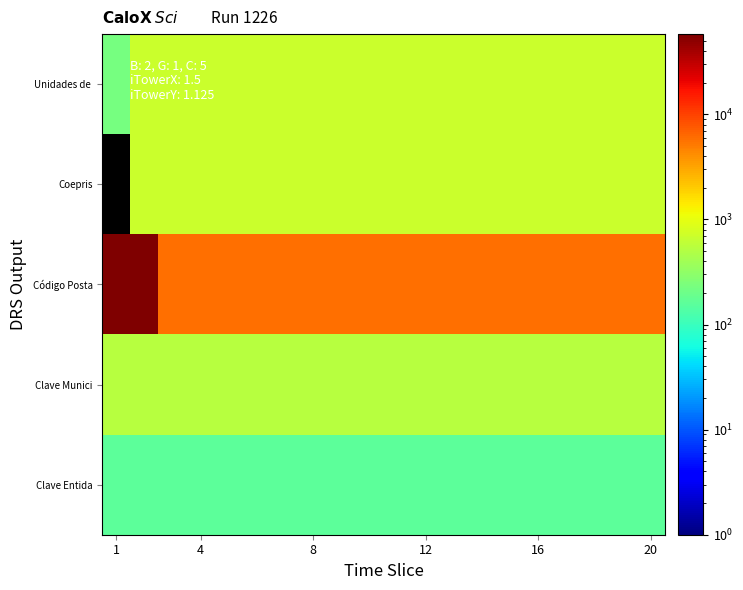

Which series has the widest spread of values?

Código Posta